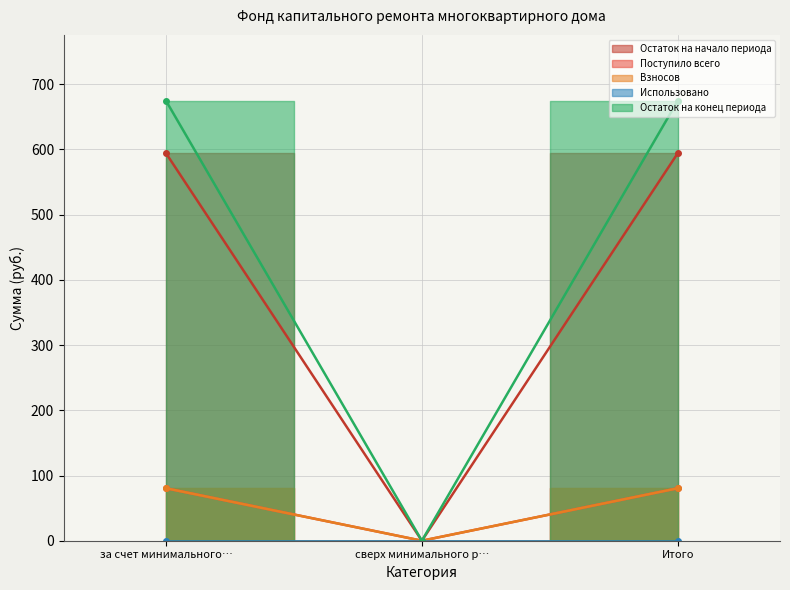

Is it true that Поступило всего equals -227.8 at сверх минимального р…?

False